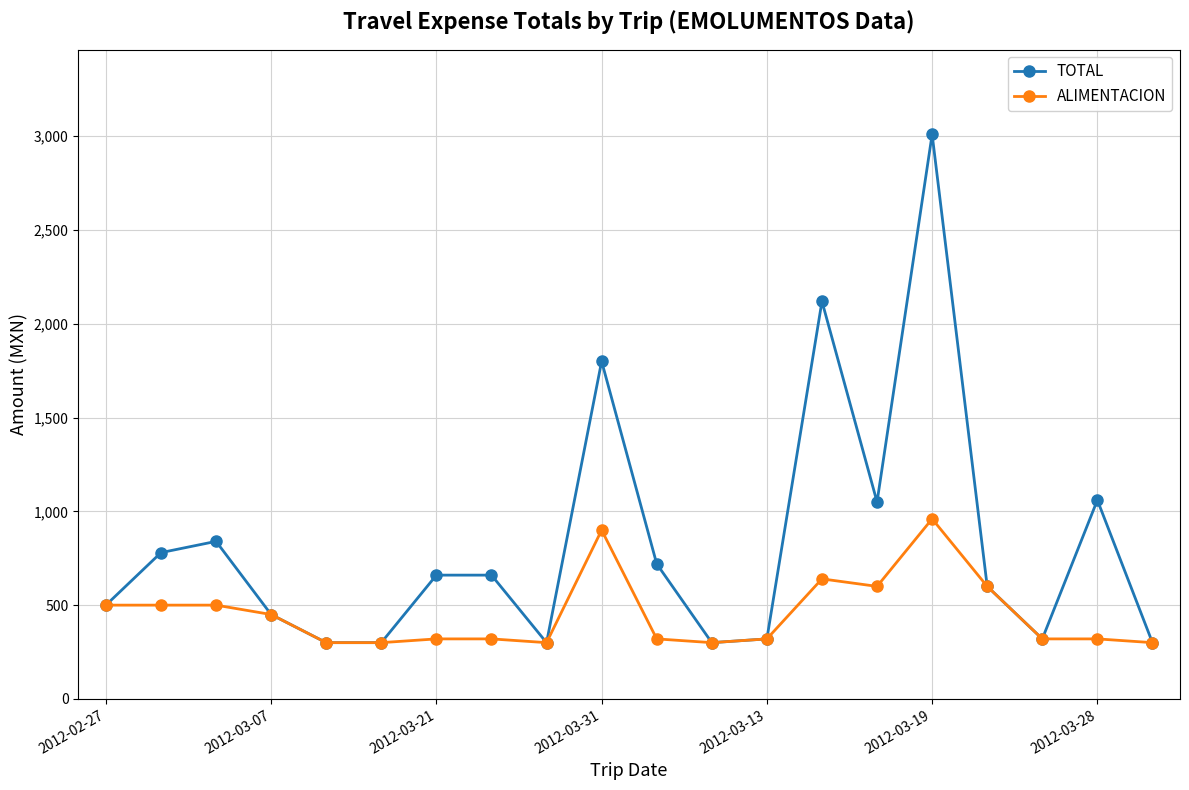

What is the value of the ALIMENTACION point at the 19th from the left?

320